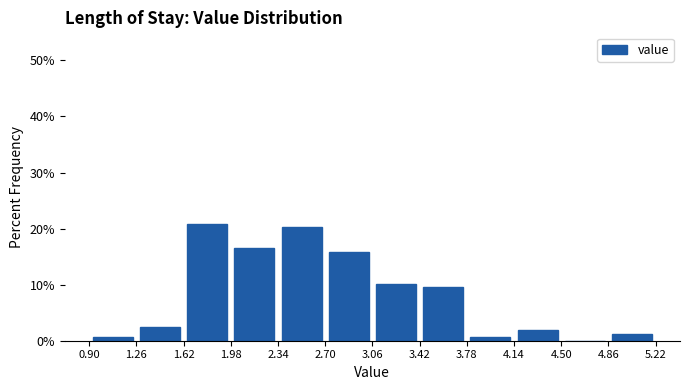

Reading left to right, list every bar in this chart as the range it spans on the x-axis followed by its height. The values are not printed on the chart, so give them approximately, as read against the axis.

0.90 to 1.26: under 1
1.26 to 1.62: 3
1.62 to 1.98: 21
1.98 to 2.34: 16
2.34 to 2.70: 20
2.70 to 3.06: 16
3.06 to 3.42: 10
3.42 to 3.78: 9
3.78 to 4.14: under 1
4.14 to 4.50: 2
4.50 to 4.86: 0
4.86 to 5.22: 1